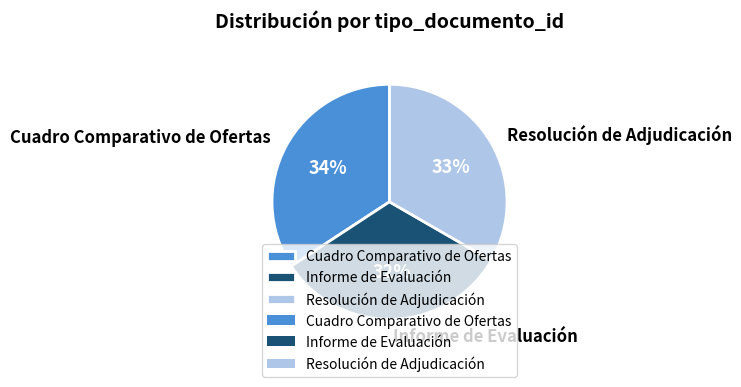

To the nearest percent, what portion does Resolución de Adjudicación represent?

33%